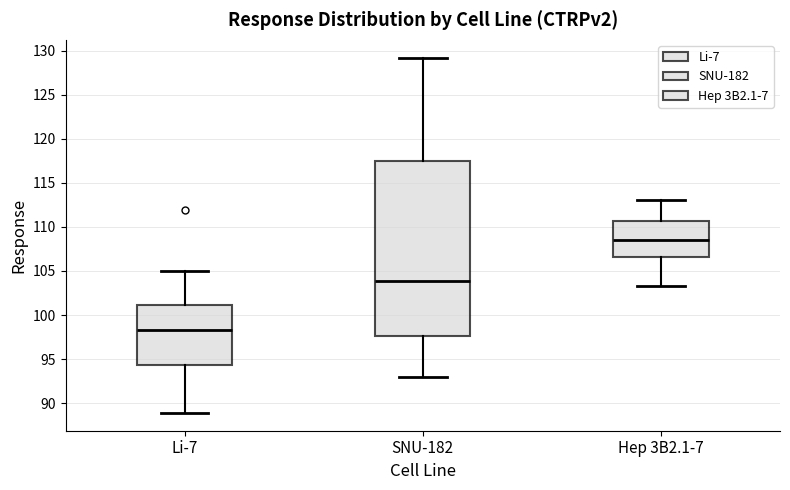

Which box's median line is the highest?

Hep 3B2.1-7